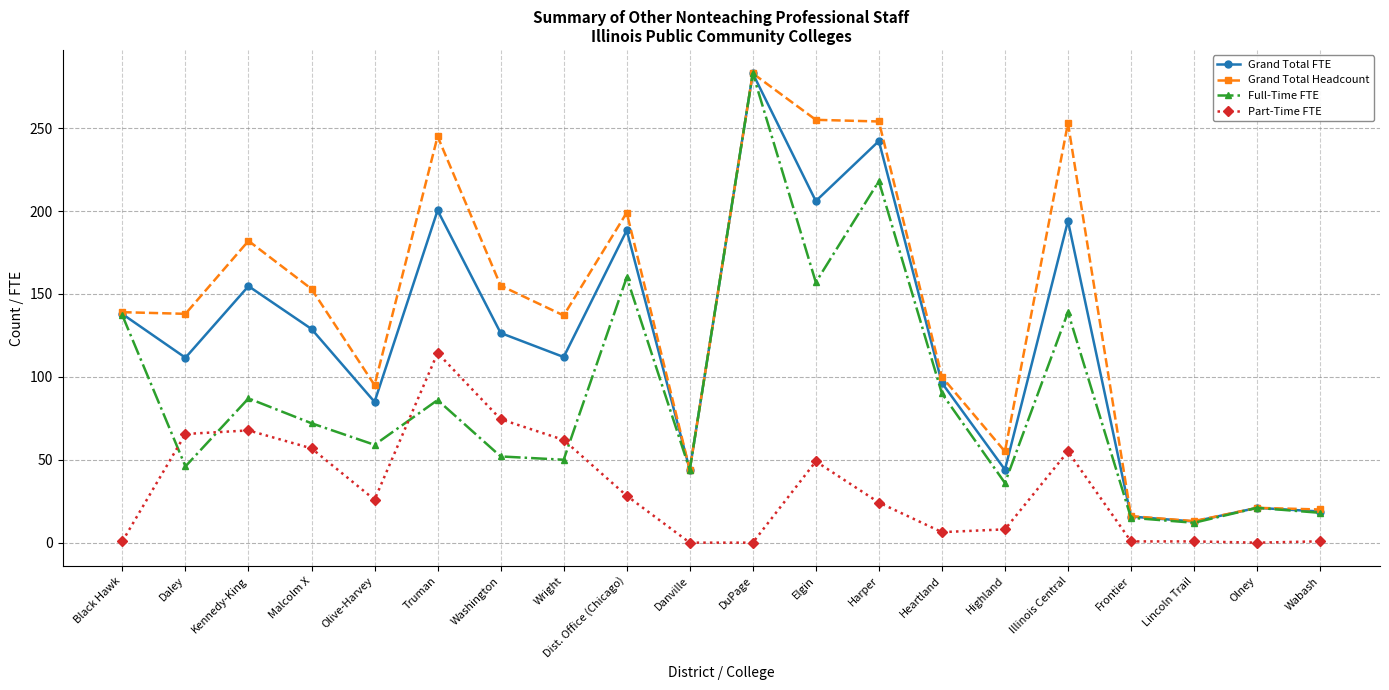

How many lines are shown in the chart?

4